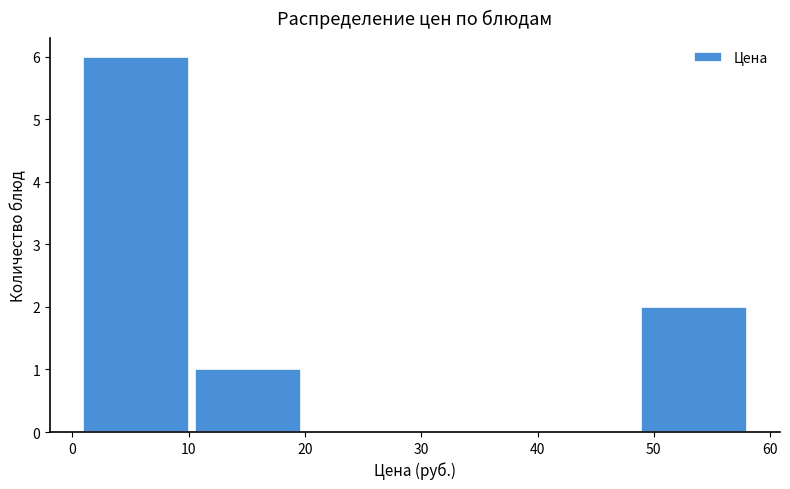

Over which range of the x-axis is the bar tallest?

1 to 11